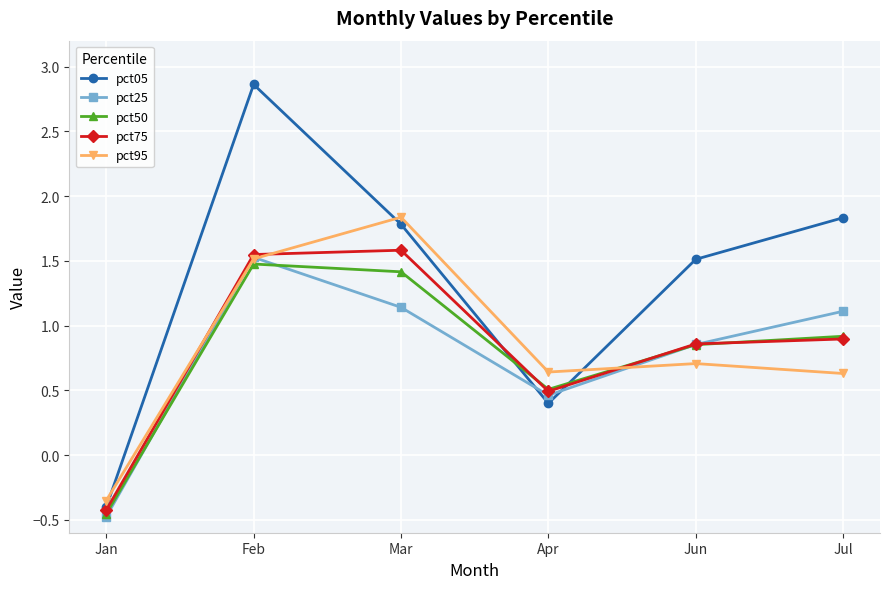

How many values in the pct25 series are below 1?

3